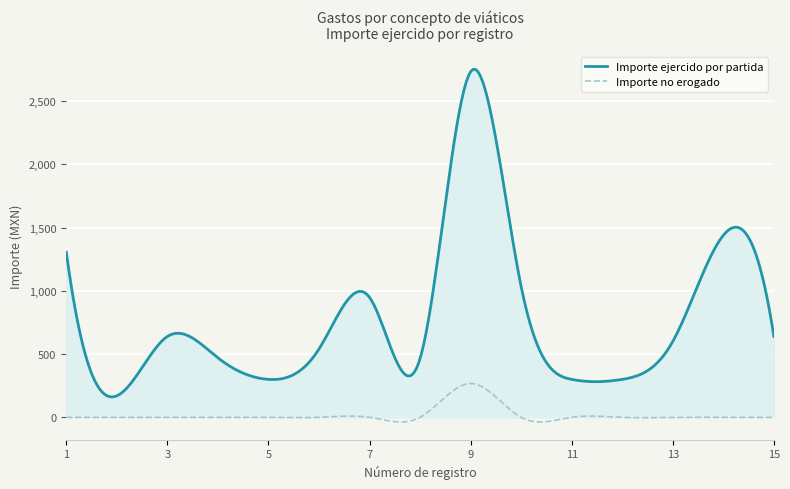

Which series has the largest total across all categories?

Importe ejercido por partida